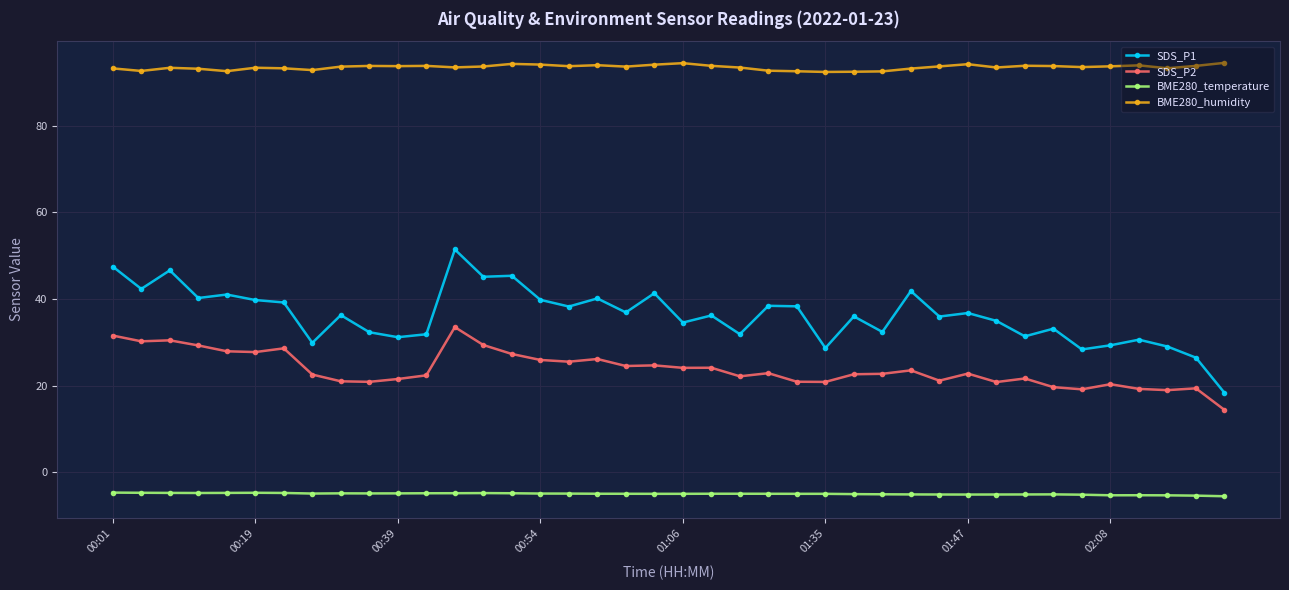

What is the value of the BME280_humidity point at the 21st from the left?

94.5